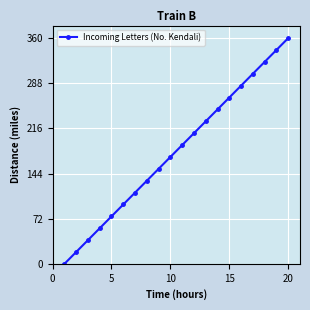

How many lines are shown in the chart?

1